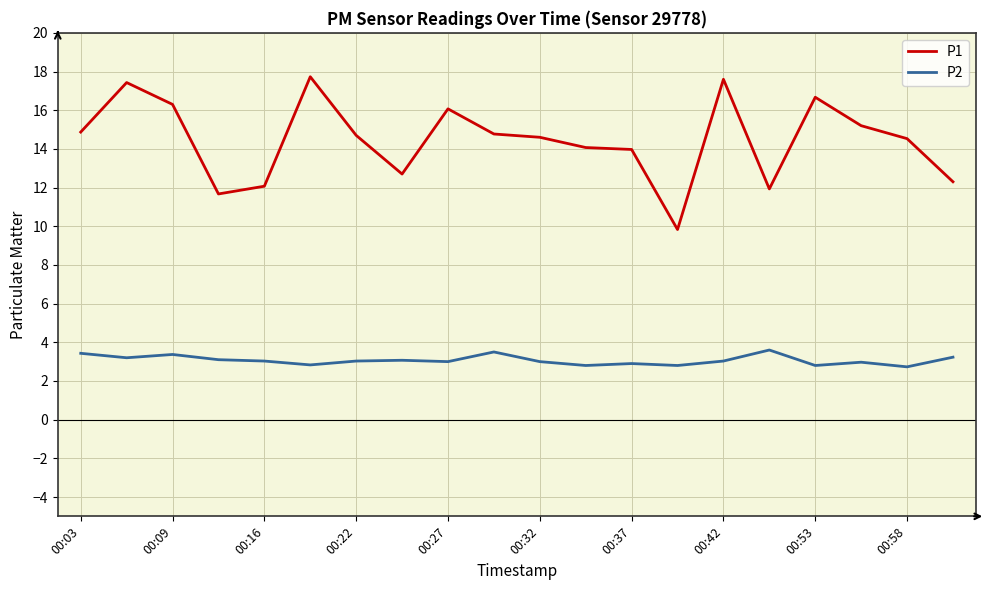

List the series in order of their overall mean, highest first.

P1, P2